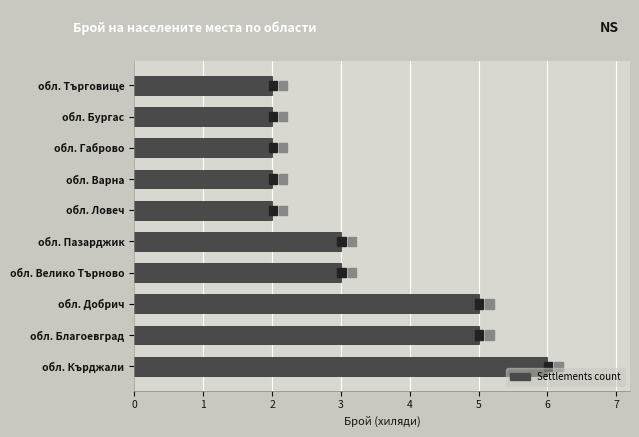

Read the value at обл. Благоевград.

5